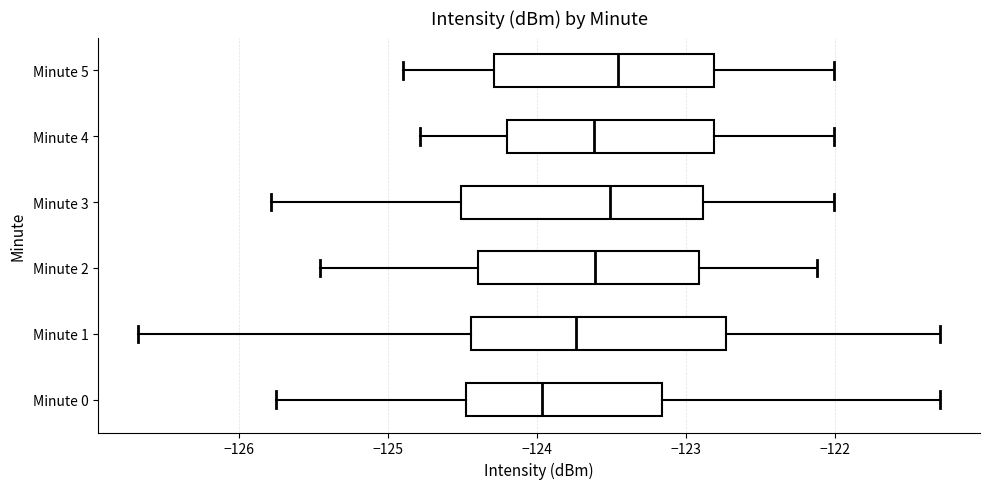

Where is the left edge of the box for Minute 5 on the x-axis? The values are not printed on the chart, so give them approximately, as read against the axis.

-124.3